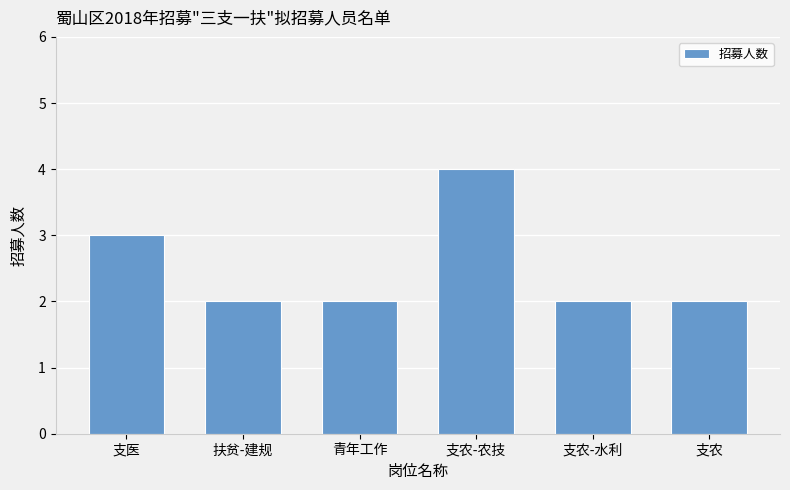

What is the sum of all values?

15